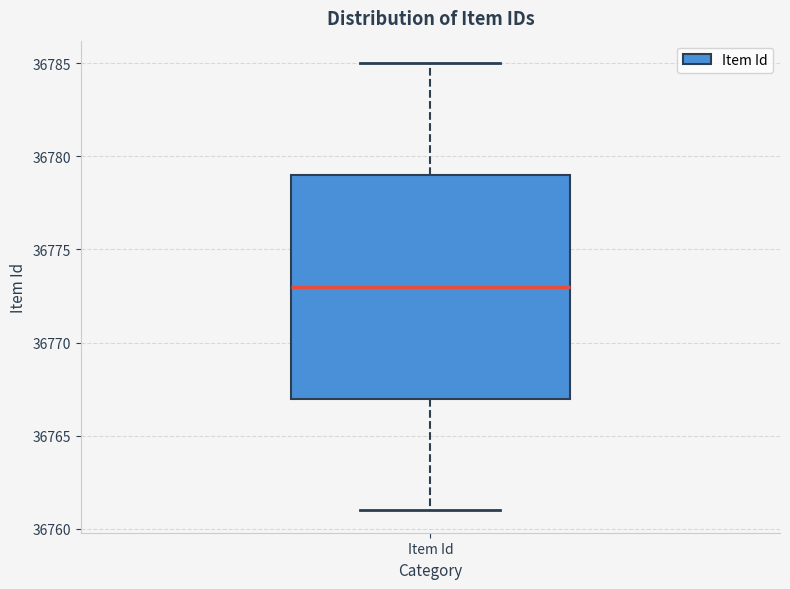

Transcribe this box plot: give where the median line is, the range the box spans, and where the two whiskers end, as read against the y-axis. The values are not printed on the chart, so give them approximately, as read against the axis.

median 36773, box 36767 to 36779, whiskers 36761 to 36785